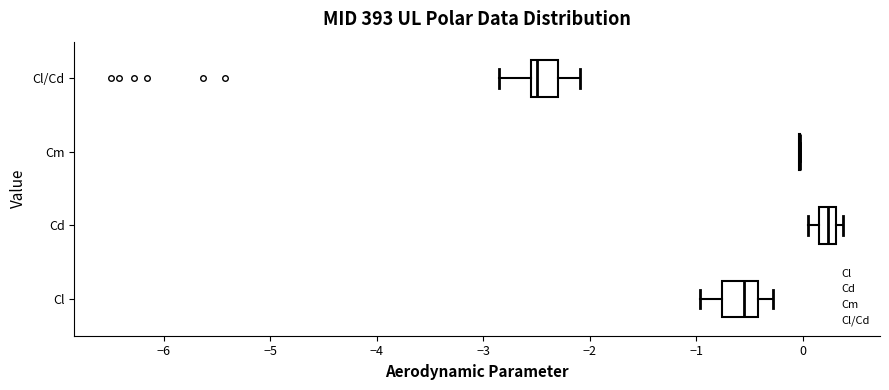

Reading bottom to top, read every box against the x-axis: the position of its median line, the range the box covers, and the ends of its whiskers. The values are not printed on the chart, so give them approximately, as read against the axis.

Cl: median -0.6, box -0.8 to -0.4, whiskers -1.0 to -0.3
Cd: median 0.2 (inside the box), box 0.2 to 0.3, whiskers 0.1 to 0.4
Cm: box collapsed to a line at 0.0, whiskers 0.0 to 0.0
Cl/Cd: median -2.5 (just right of the box's left edge), box -2.5 to -2.3, whiskers -2.9 to -2.1